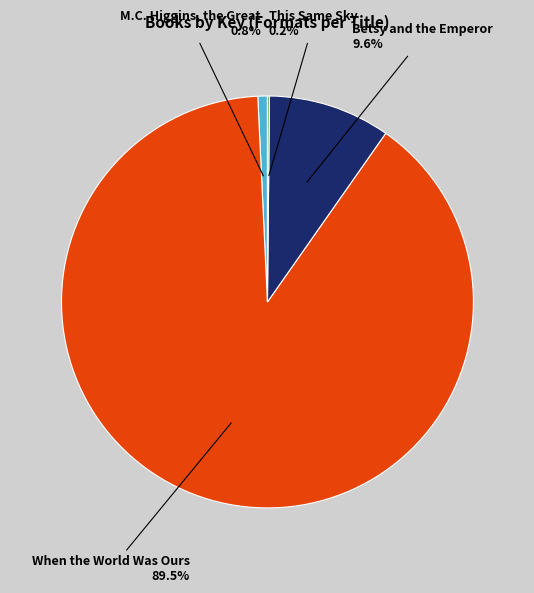

True or false: Betsy and the Emperor accounts for 10% of the total.

True